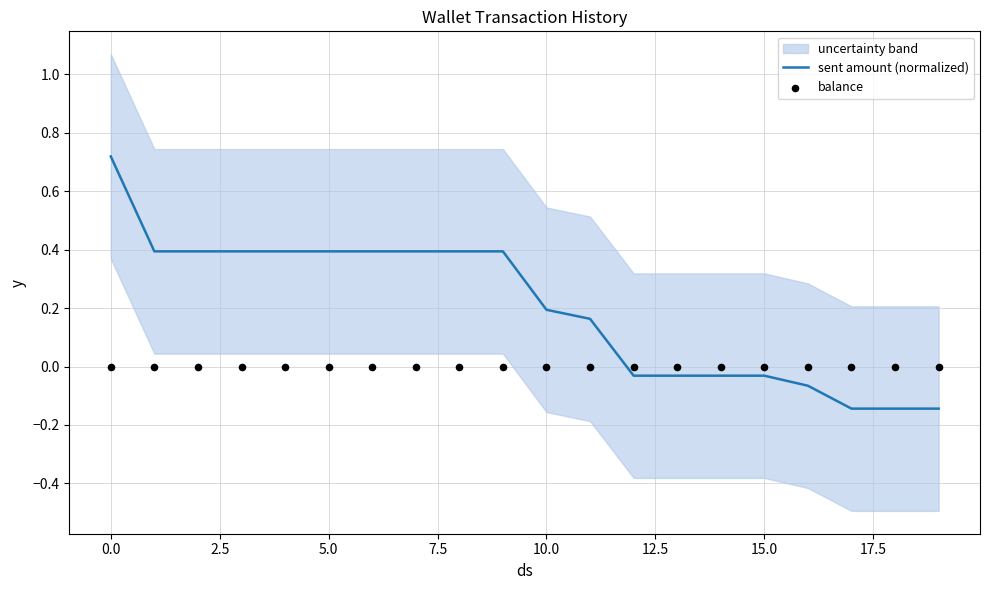

What is the total value across all series at 7.5?

0.4